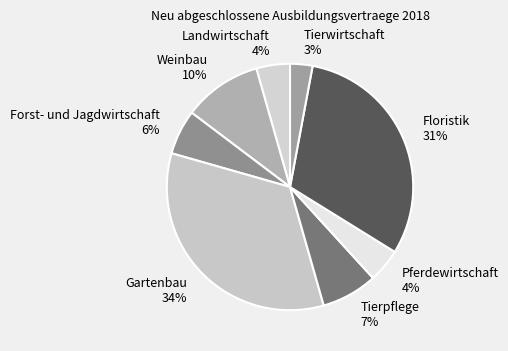

What is the largest slice in the pie chart?

Gartenbau